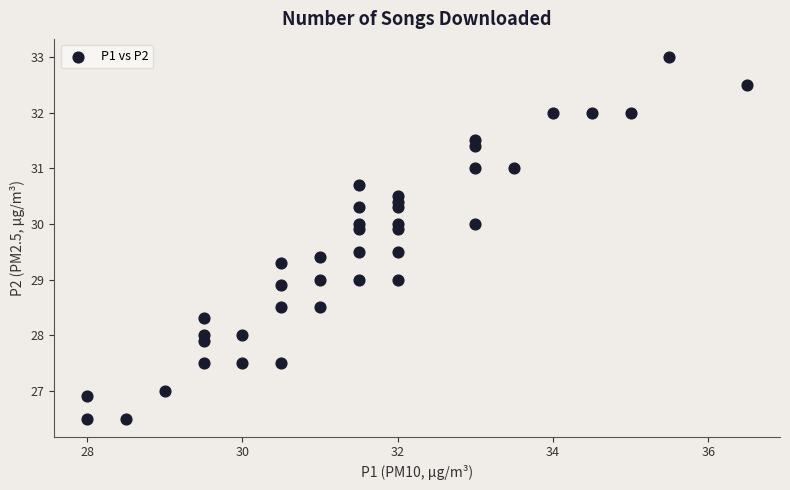

What is the range of Y values (max minus min)?

6.5